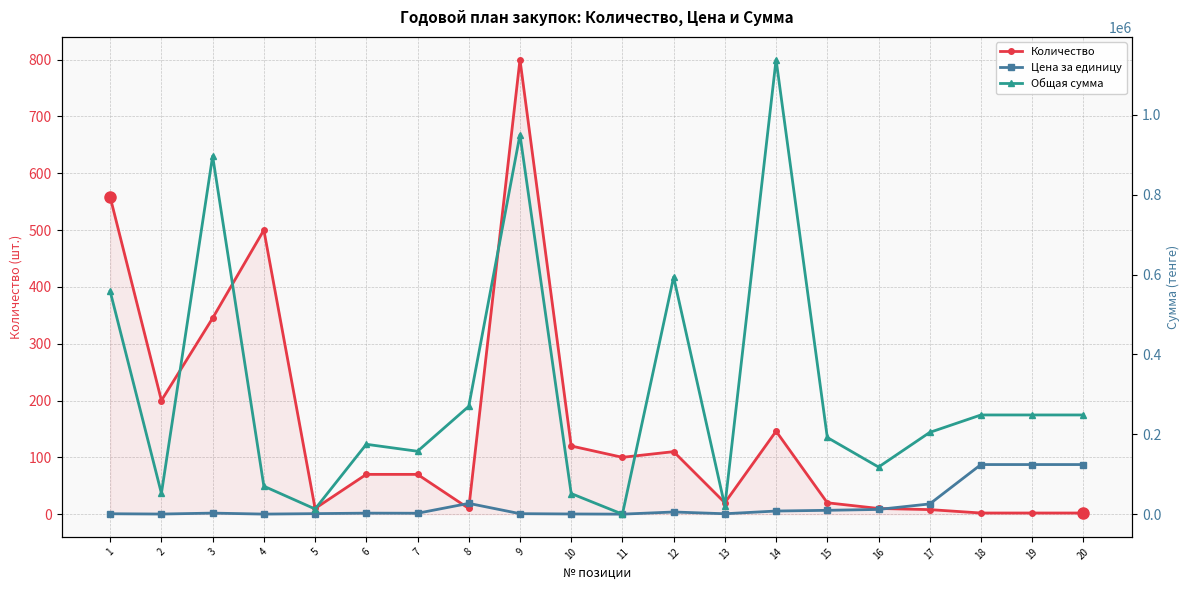

The Общая сумма series shows 12900.0 at 5. True or false?

True